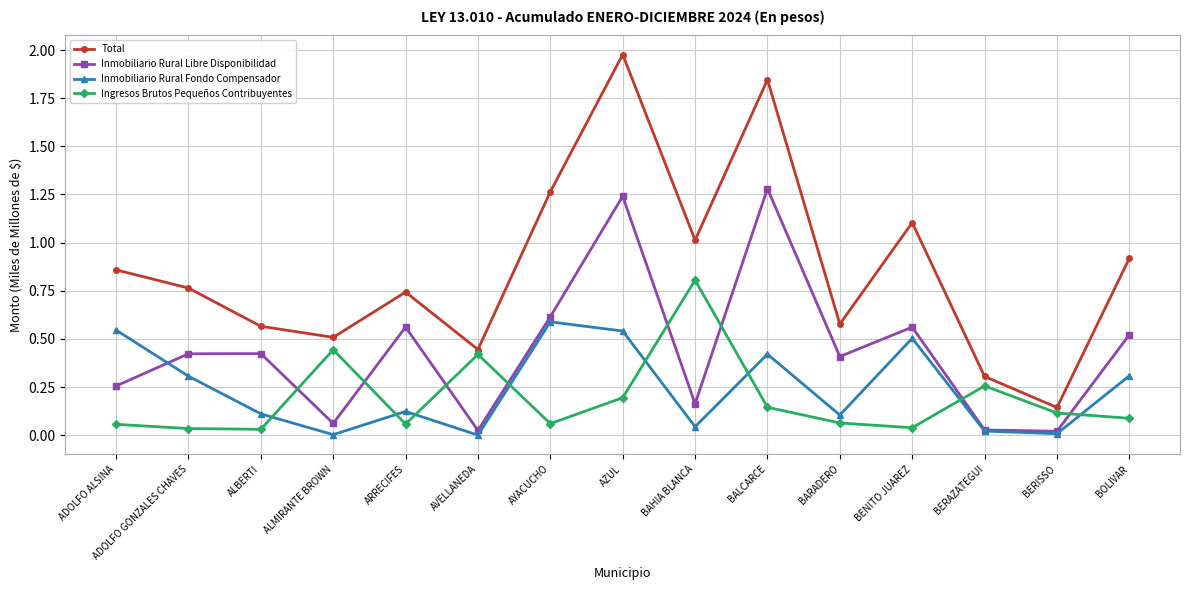

Rank the series at AVELLANEDA from lowest to highest value.

Inmobiliario Rural Fondo Compensador, Inmobiliario Rural Libre Disponibilidad, Ingresos Brutos Pequeños Contribuyentes, Total